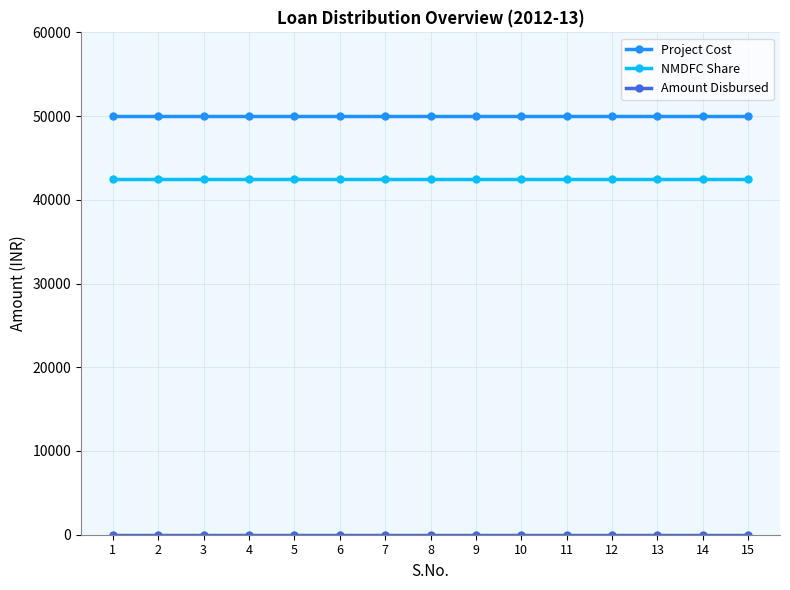

Which series has the largest total across all categories?

Project Cost